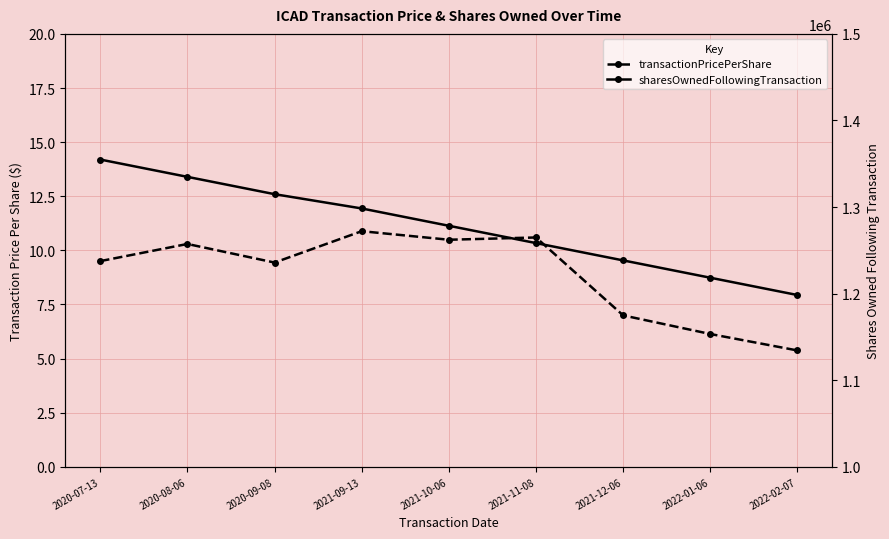

What is the approximate value of transactionPricePerShare at 2022-01-06?

6.1